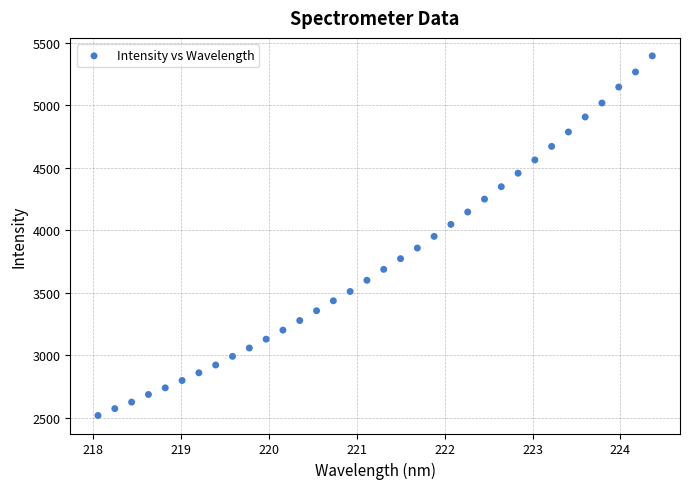

What is the range of X values (max minus min)?

6.3